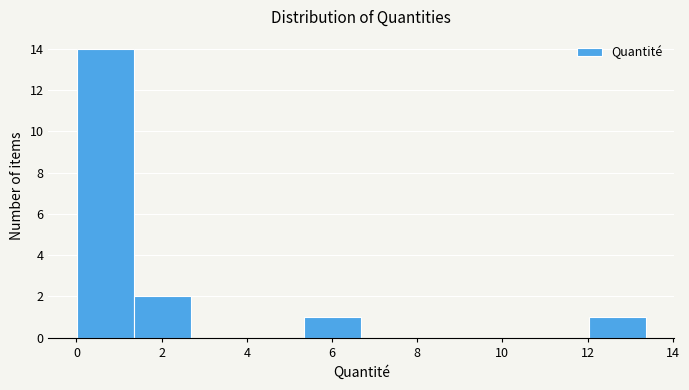

Reading left to right, list every bar in this chart as the range it spans on the x-axis followed by its height. Neither the bar edges nor the heights are printed on the chart, so give them approximately, as read against the axes.

0.0 to 1.4: 14
1.4 to 2.6: 2
2.6 to 4.0: 0
4.0 to 5.4: 0
5.4 to 6.6: 1
6.6 to 8.0: 0
8.0 to 9.4: 0
9.4 to 10.6: 0
10.6 to 12.0: 0
12.0 to 13.4: 1